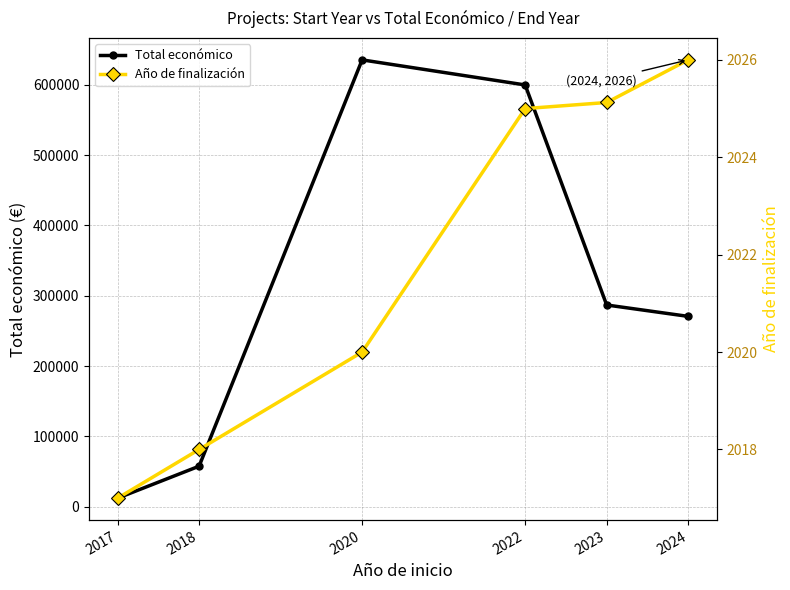

True or false: Total económico and Año de finalización intersect in this chart.

False